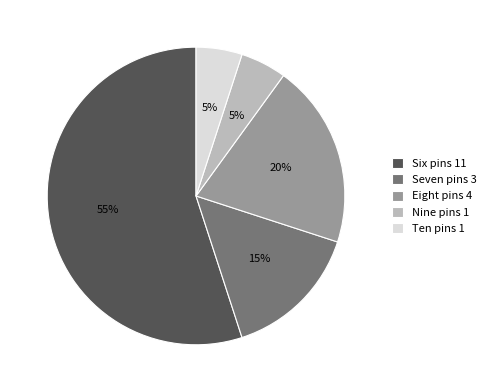

Combined, do Six pins 11 and Nine pins 1 account for over 50%?

Yes